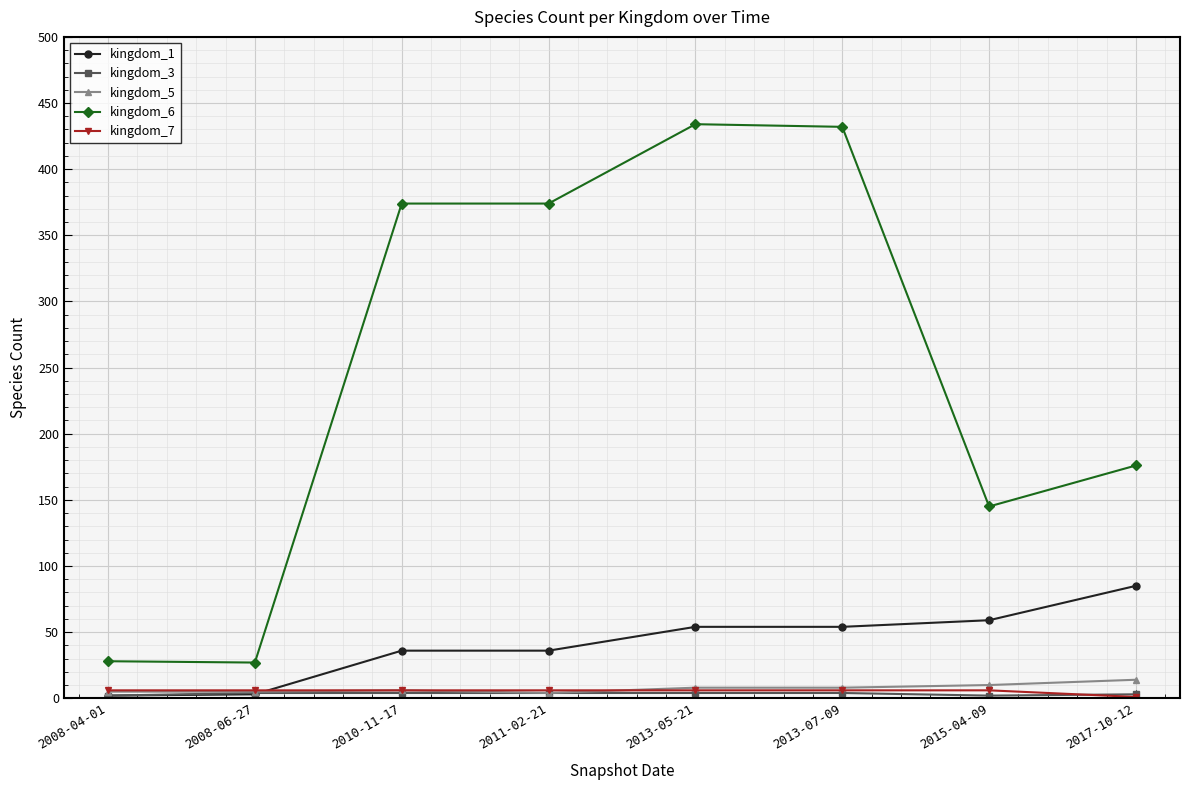

True or false: kingdom_1 has more than 2 interior local peaks.

False